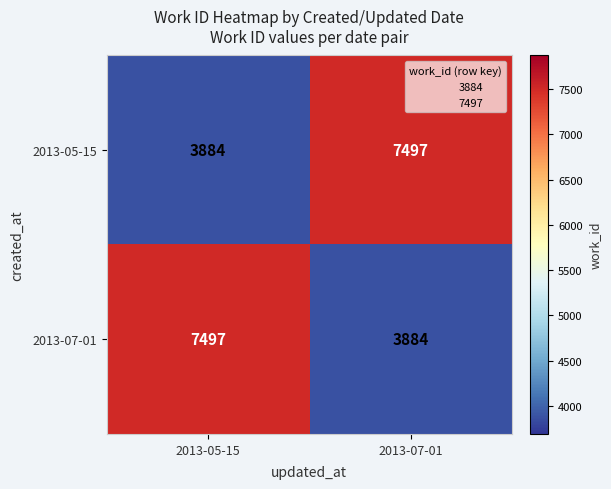

Reading left to right, list all the values displayed in this chart.

2013-05-15: 2013-05-15=3884	2013-07-01=7497
2013-07-01: 2013-05-15=7497	2013-07-01=3884